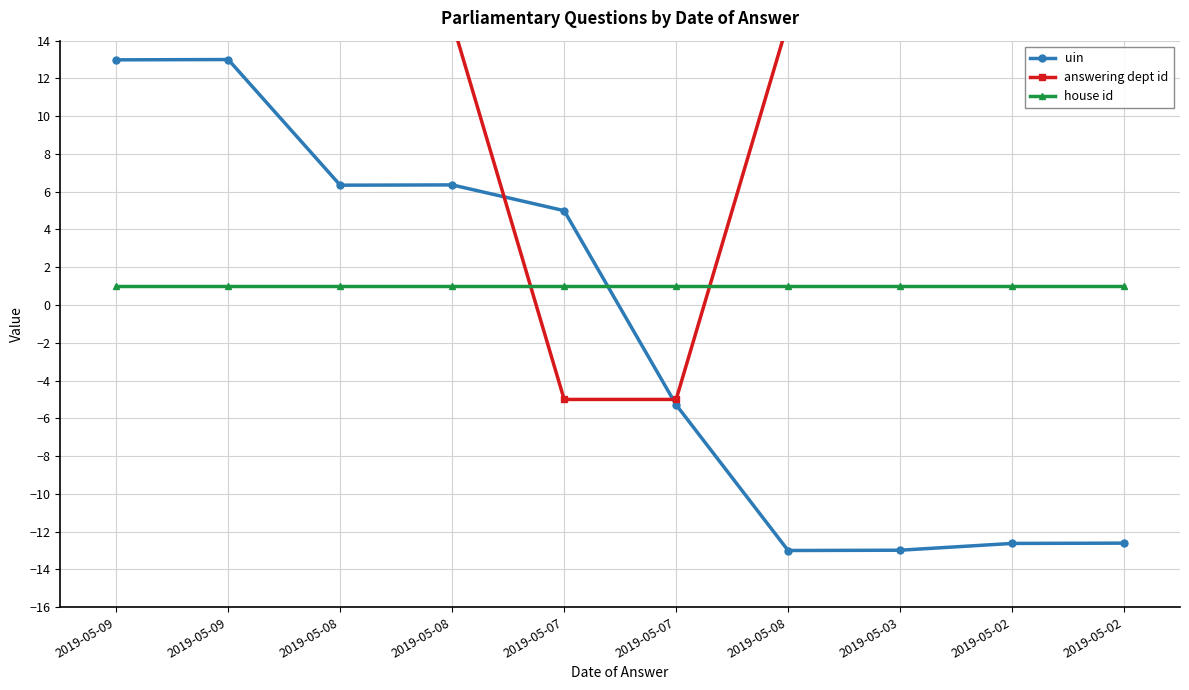

How many values in uin are below zero?

5